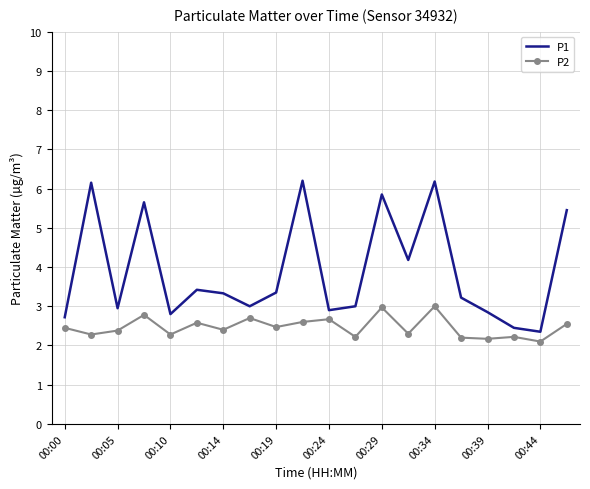

What is the maximum value shown in the chart?

6.2